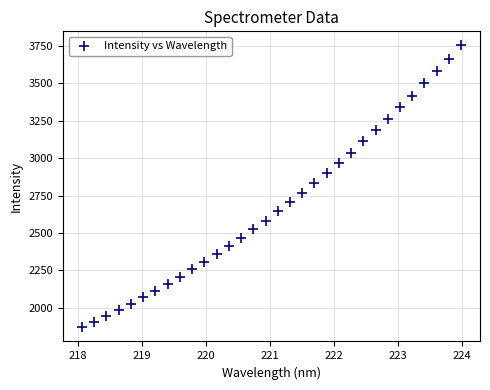

What is the range of X values (max minus min)?

5.9